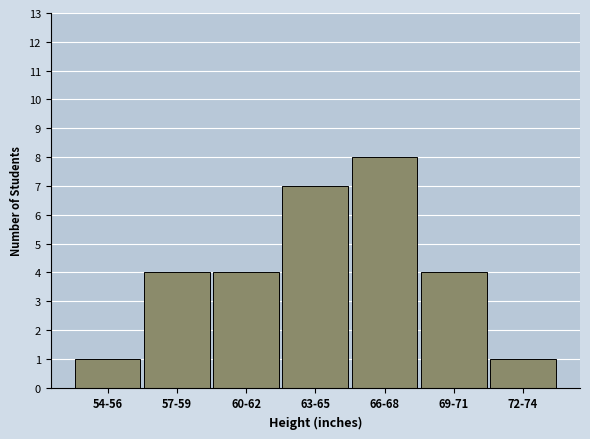

Reading left to right, list all the values displayed in this chart.

54-56=1	57-59=4	60-62=4	63-65=7	66-68=8	69-71=4	72-74=1